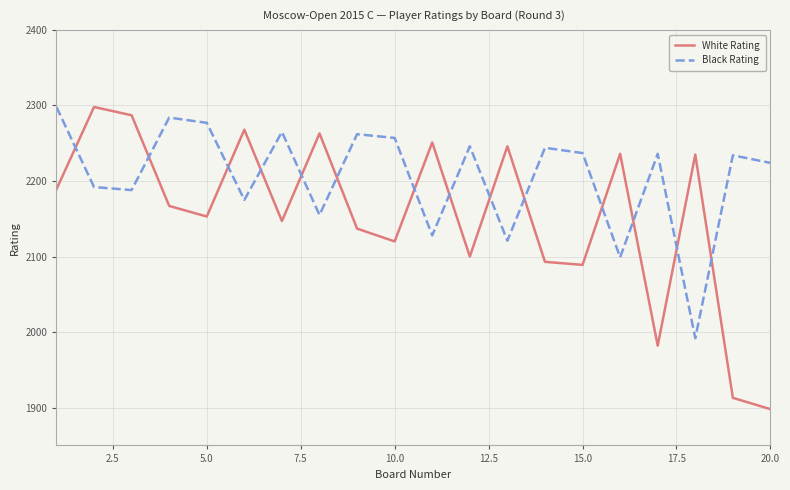

What is the maximum value shown in the chart?

2298